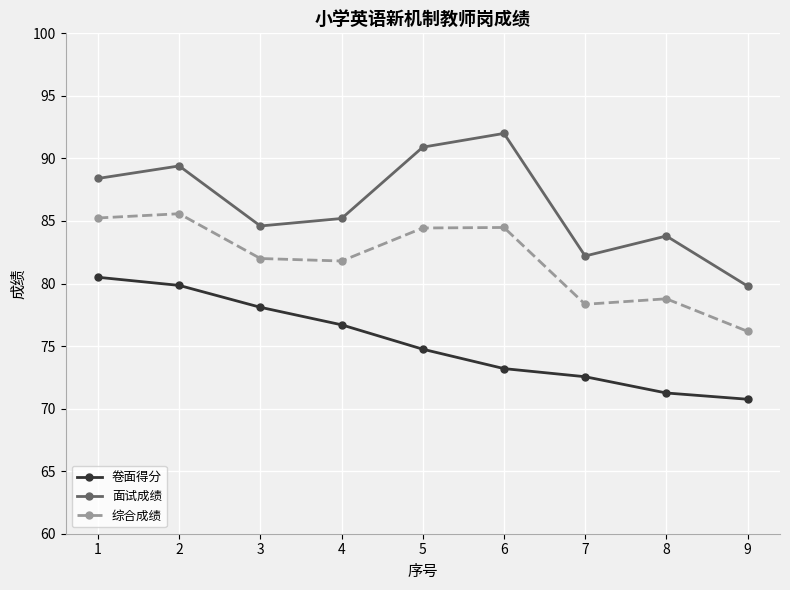

What is the lowest value of the 卷面得分 series?

70.8